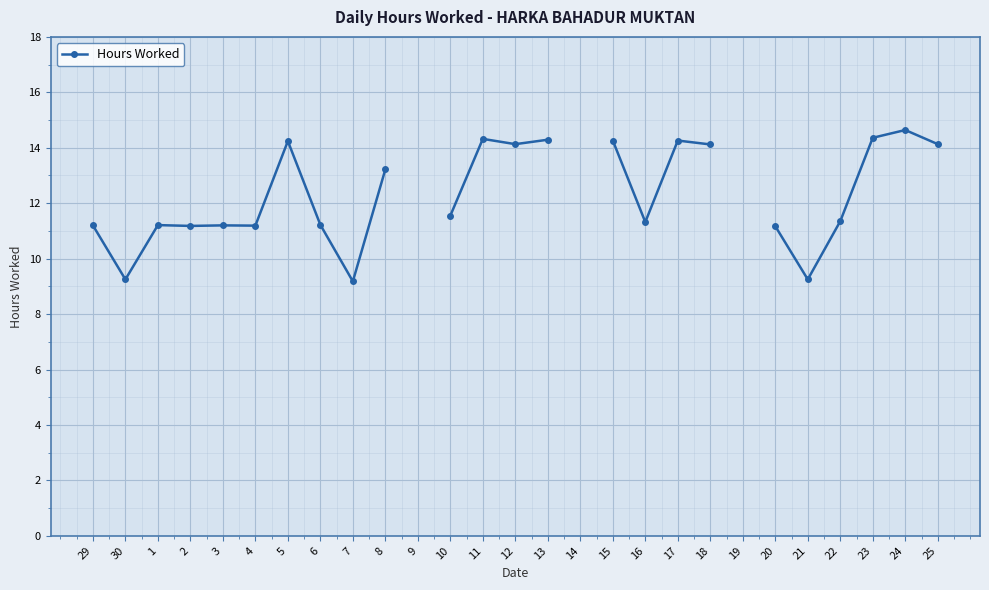

What is the label of the 3rd point from the left?

1